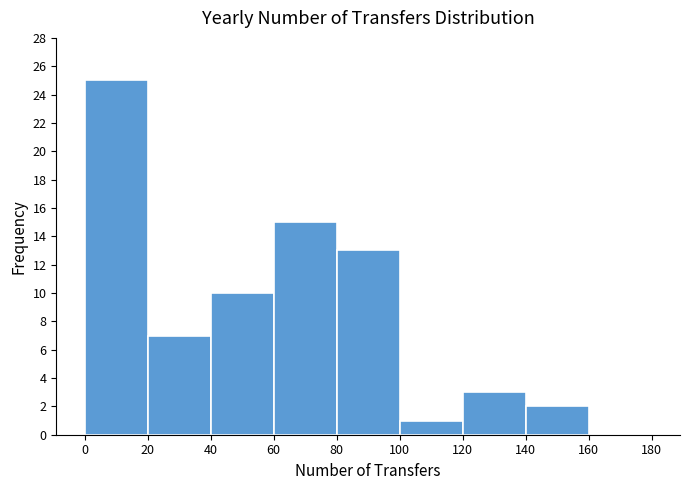

Reading left to right, list every bar in this chart as the range it spans on the x-axis followed by its height. The values are not printed on the chart, so give them approximately, as read against the axis.

0 to 20: 25
20 to 40: 7
40 to 60: 10
60 to 80: 15
80 to 100: 13
100 to 120: 1
120 to 140: 3
140 to 160: 2
160 to 180: 0